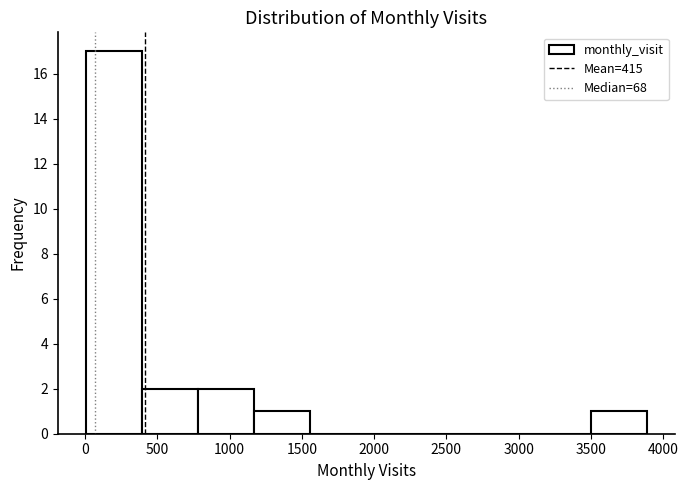

Reading left to right, transcribe this chart: for each bar, give the range it covers on the x-axis and its height. Neither the bar edges nor the heights are printed on the chart, so give them approximately, as read against the axes.

0 to 400: 17
400 to 800: 2
800 to 1150: 2
1150 to 1550: 1
1550 to 1950: 0
1950 to 2350: 0
2350 to 2700: 0
2700 to 3100: 0
3100 to 3500: 0
3500 to 3900: 1